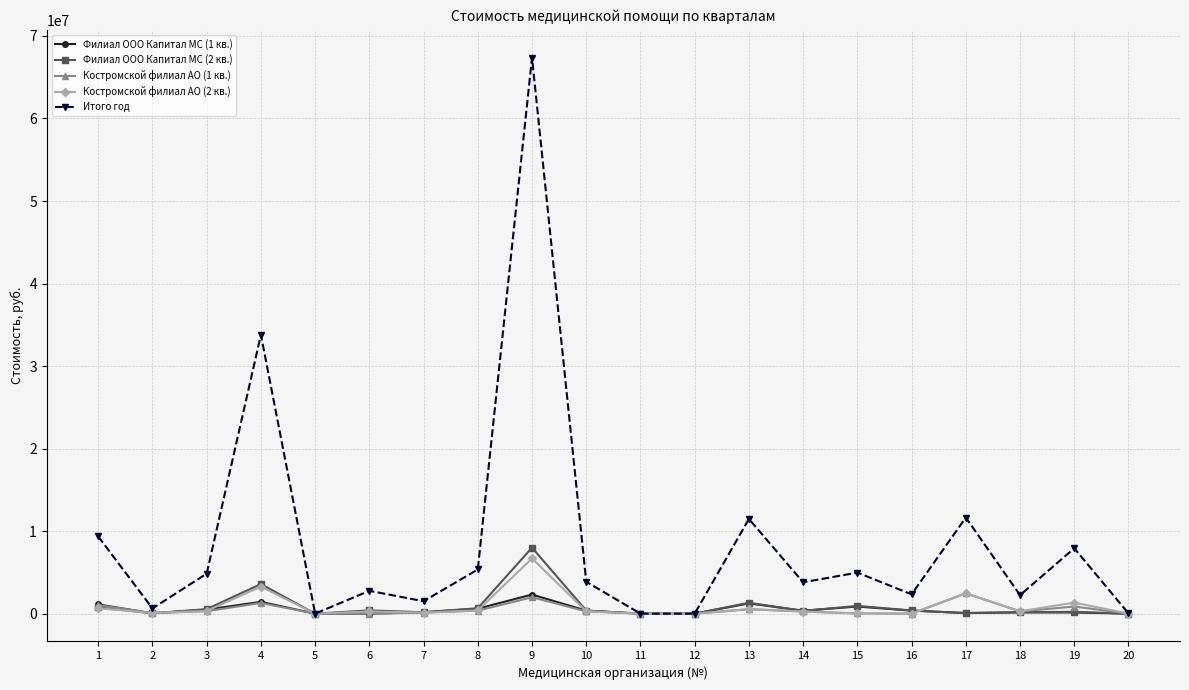

Which category has the highest value in the Филиал ООО Капитал МС (1 кв.) series?

9